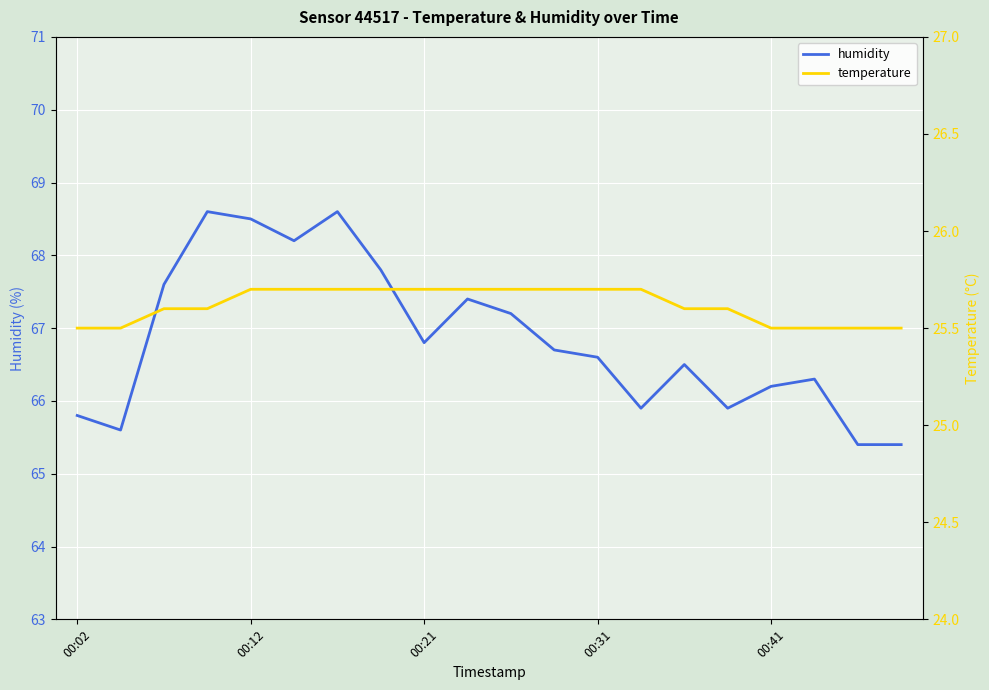

At how many categories does at least one series exceed 40?

20